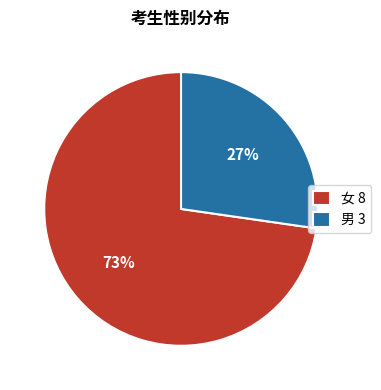

What is the ratio of the value at 女 to the value at 男?

2.7